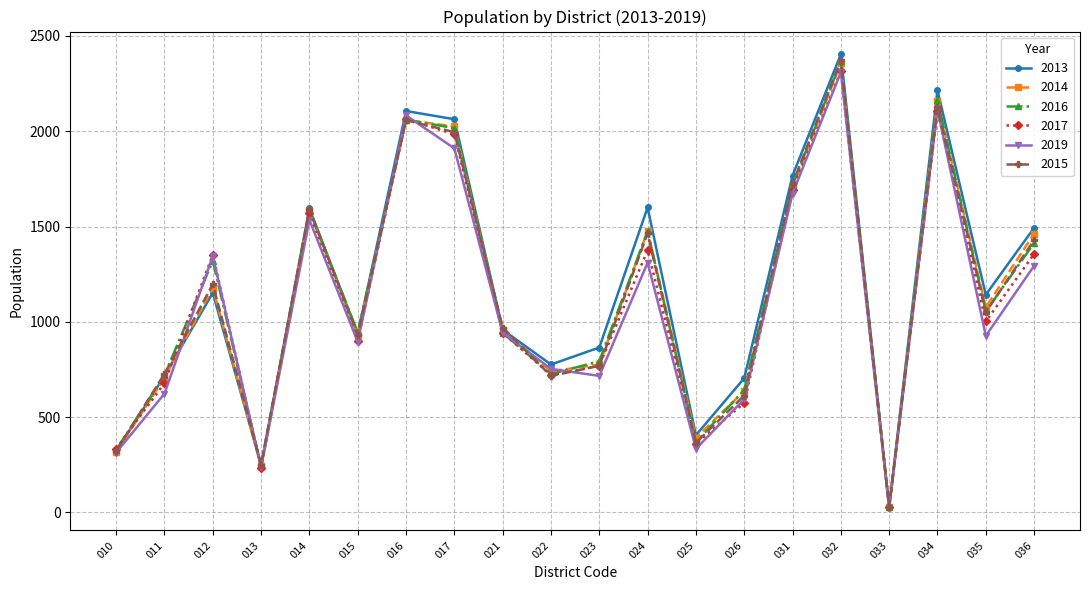

How many data points does each series have?

20